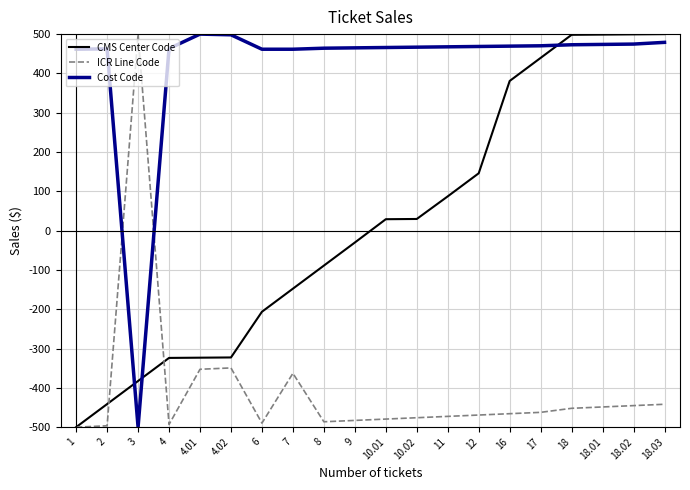

What position from the right is 2?

19